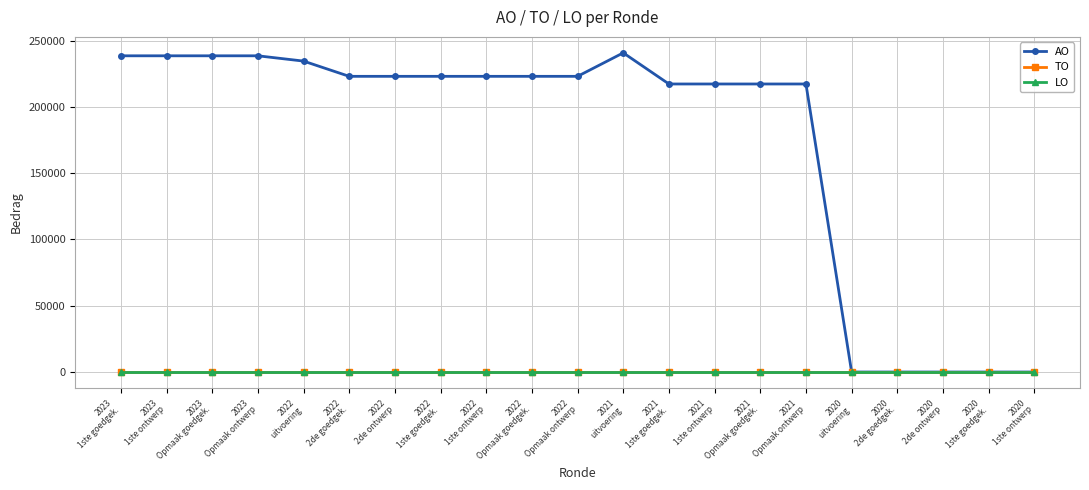

Which has a higher value, 2022
2de goedgek. or 2022
1ste ontwerp?

2022
2de goedgek.